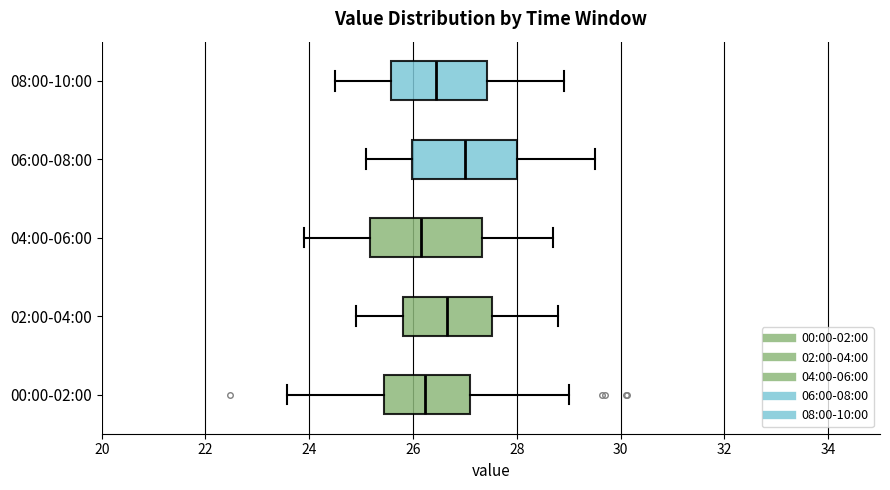

Reading bottom to top, read every box against the x-axis: the position of its median line, the range the box covers, and the ends of its whiskers. The values are not printed on the chart, so give them approximately, as read against the axis.

00:00-02:00: median 26.2, box 25.4 to 27.2, whiskers 23.6 to 29.0
02:00-04:00: median 26.6, box 25.8 to 27.6, whiskers 25.0 to 28.8
04:00-06:00: median 26.2, box 25.2 to 27.4, whiskers 24.0 to 28.8
06:00-08:00: median 27.0, box 26.0 to 28.0, whiskers 25.2 to 29.6
08:00-10:00: median 26.4, box 25.6 to 27.4, whiskers 24.6 to 29.0